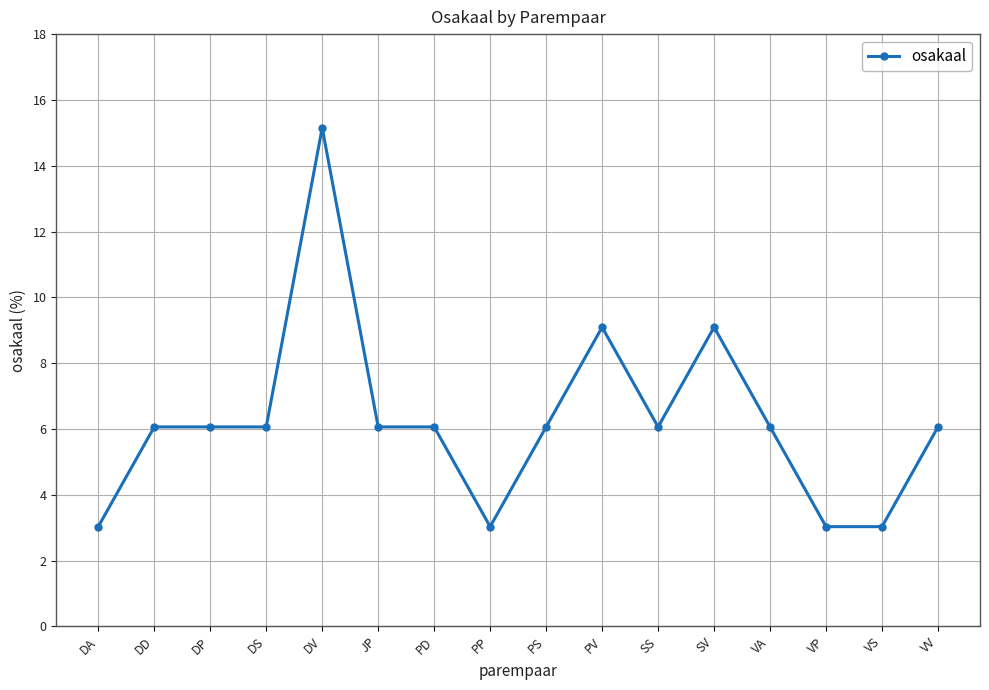

Reading right to left, list all the values displayed in this chart.

6.1	3.0	3.0	6.1	9.1	6.1	9.1	6.1	3.0	6.1	6.1	15.2	6.1	6.1	6.1	3.0